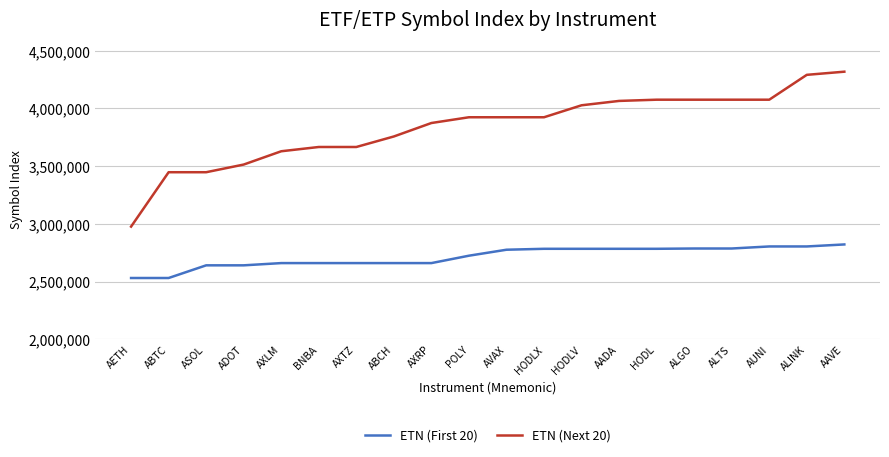

Which series changed the most between ABTC and AXRP?

ETN (Next 20)